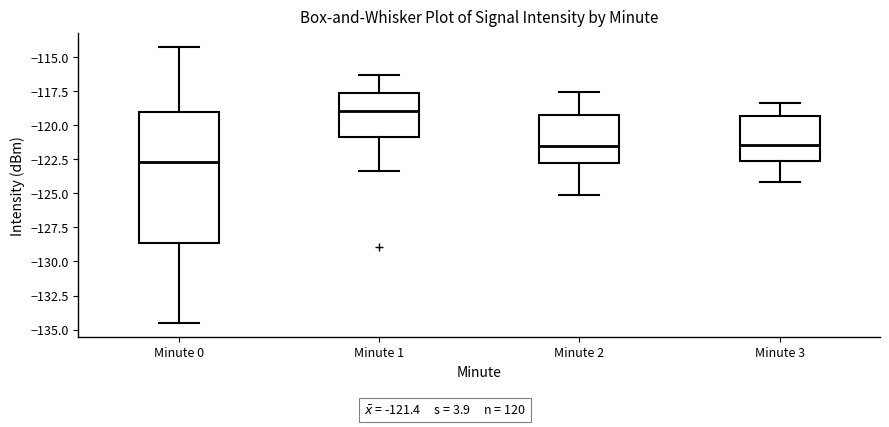

Reading left to right, transcribe this box plot: for each box, give where its median line is, the range the box spans, and where its two whiskers end, as read against the y-axis. The values are not printed on the chart, so give them approximately, as read against the axis.

Minute 0: median -122.5, box -128.5 to -119.0, whiskers -134.5 to -114.5
Minute 1: median -119.0, box -121.0 to -117.5, whiskers -123.5 to -116.5
Minute 2: median -121.5, box -122.5 to -119.0, whiskers -125.0 to -117.5
Minute 3: median -121.5, box -122.5 to -119.5, whiskers -124.0 to -118.5